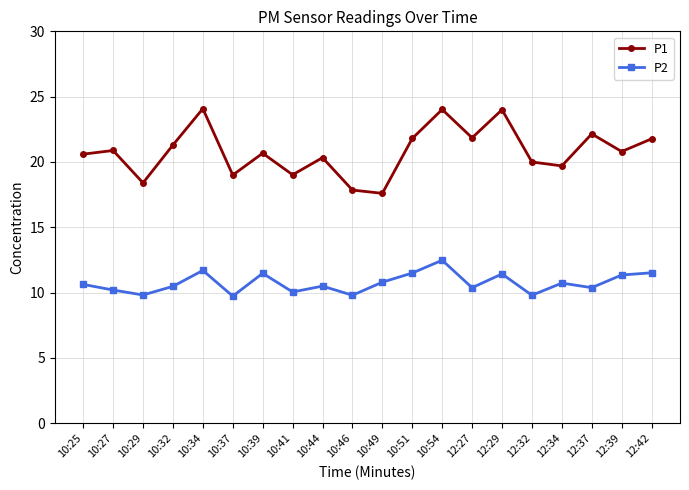

Rank the series by their maximum value, from highest to lowest.

P1, P2